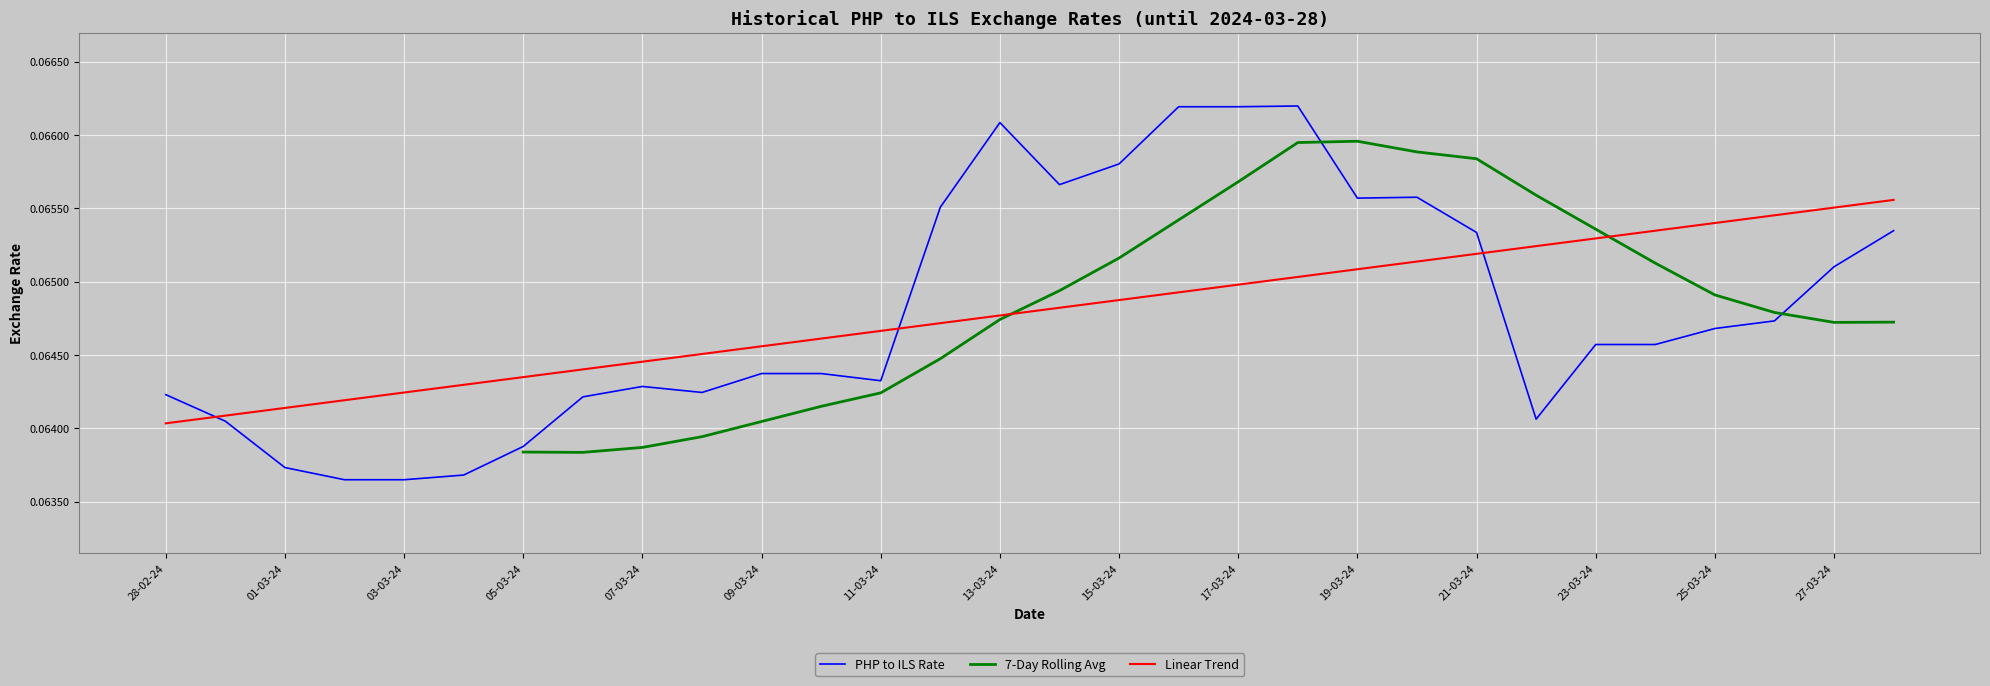

True or false: Linear Trend has a value of 0.0 at 21-03-24.

False